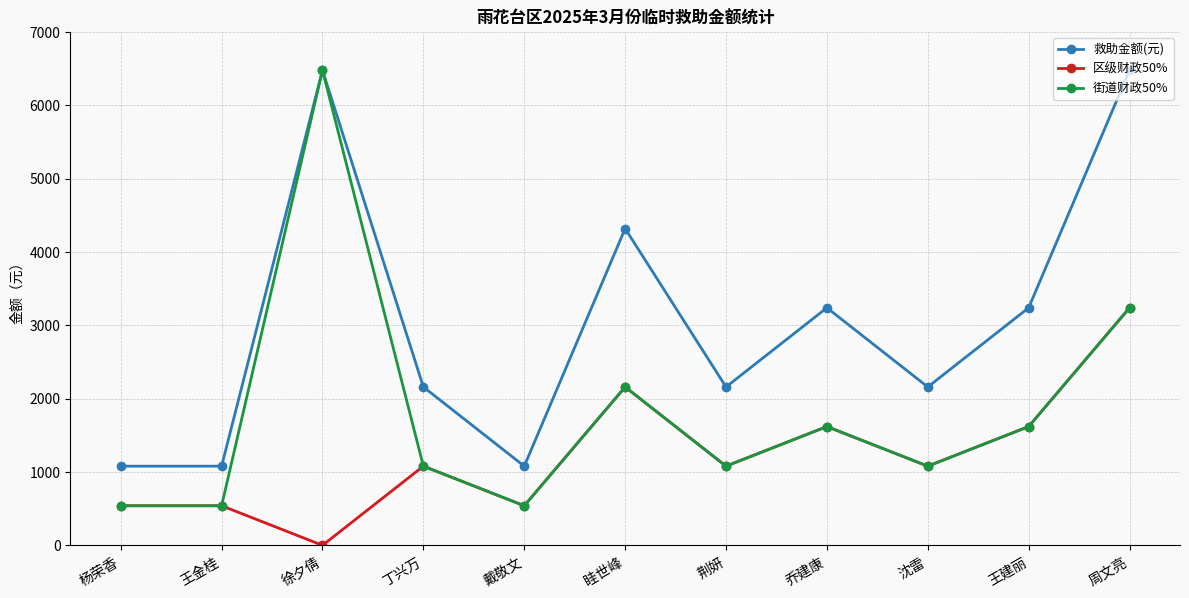

True or false: 救助金额(元) and 区级财政50% cross at least once.

False